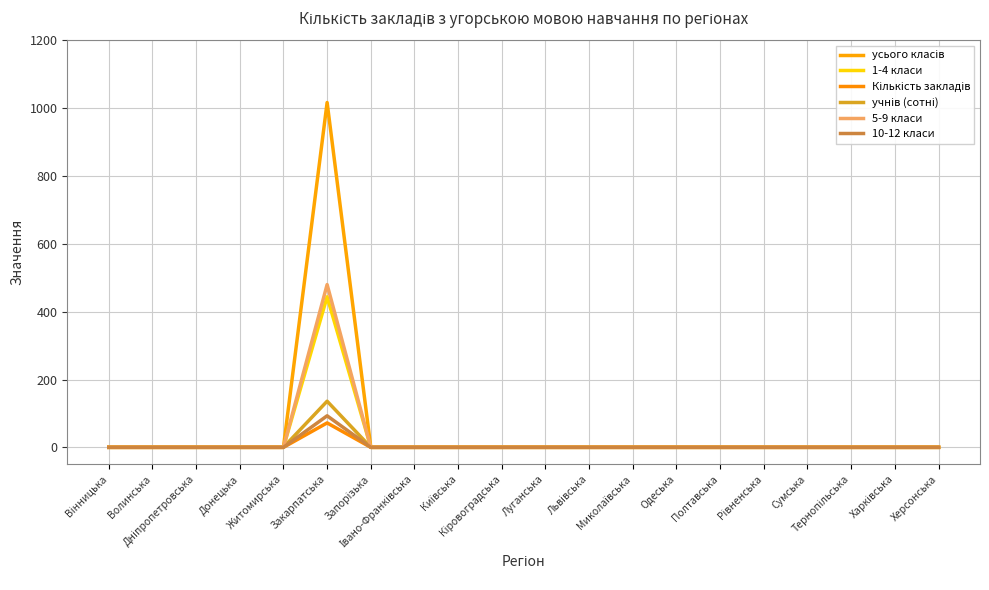

What is the sum of all 10-12 класи values?

93